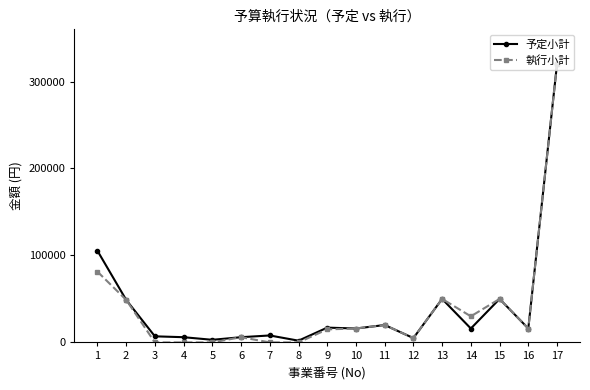

What is the difference between the second highest and minimum values in the 執行小計 series?

81390